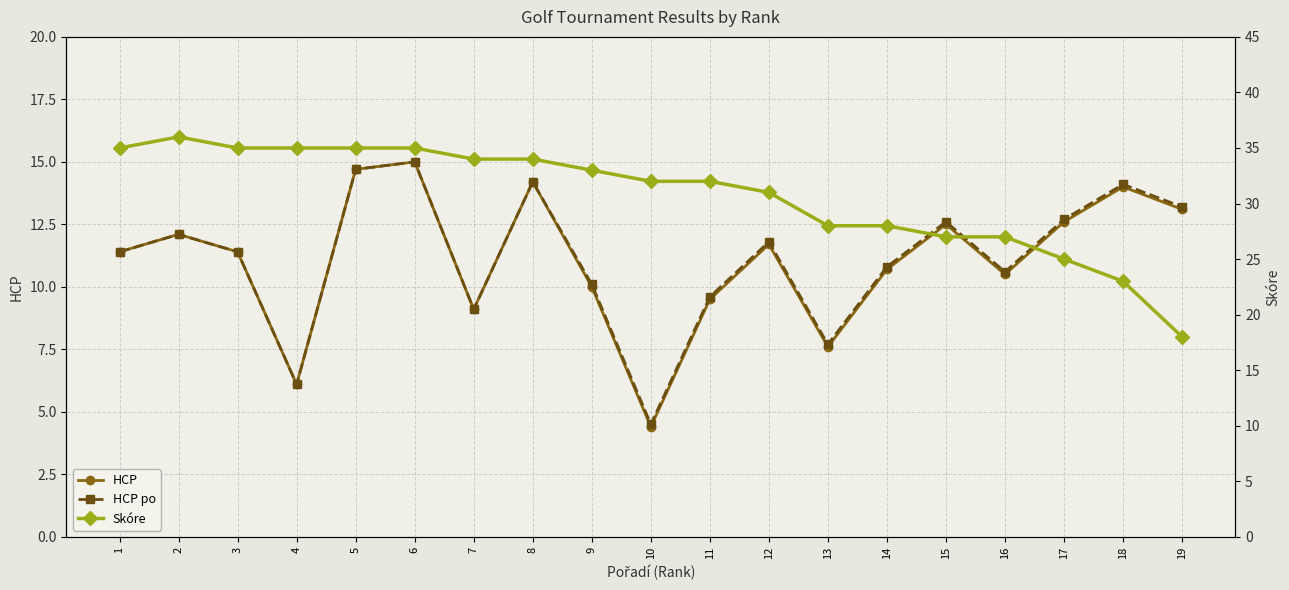

True or false: HCP po and Skóre cross at least once.

False